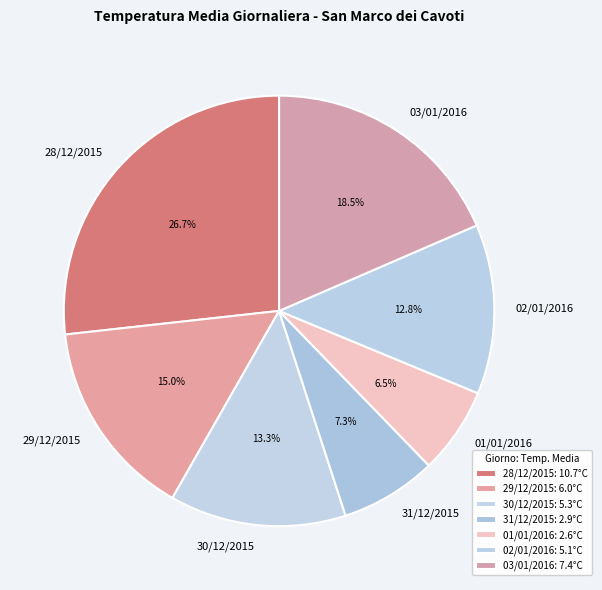

Is there any slice that represents more than half of the pie?

No